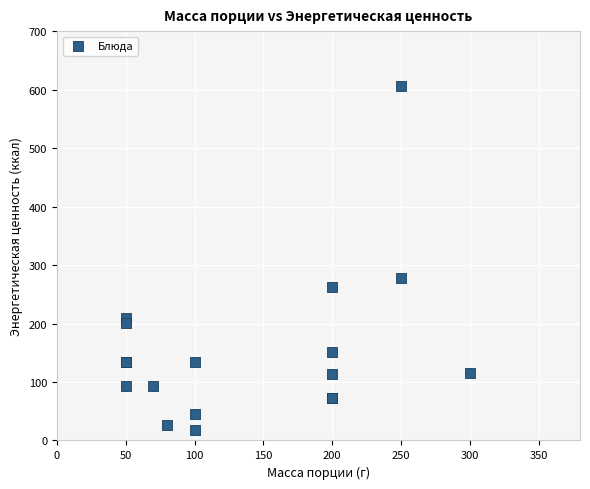

What Y value in the scatter plot is closest to 312?

277.1